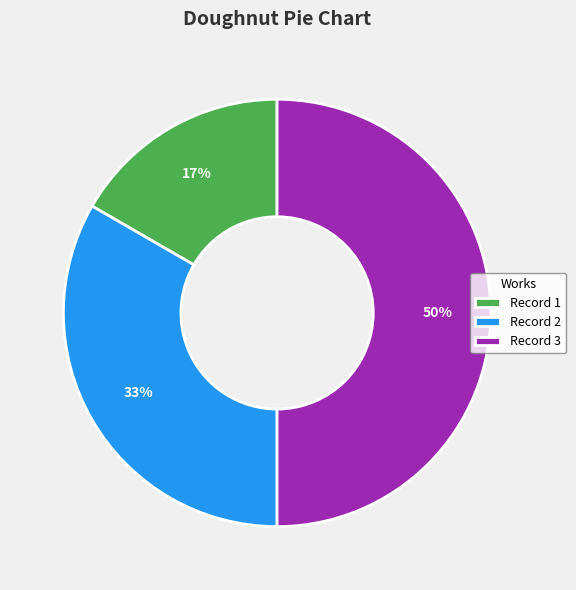

Is Record 2 the majority of the pie?

No